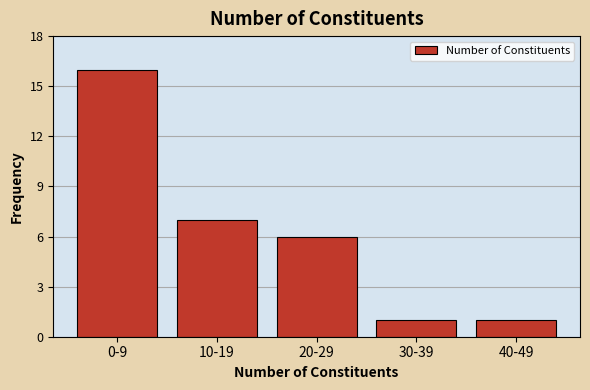

Reading right to left, transcribe all the data shown in this chart.

1	1	6	7	16